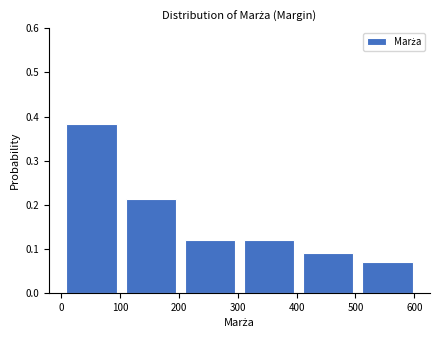

How tall is the bar that spans 300 to 400 on the x-axis? Neither the bar edges nor the heights are printed on the chart, so give them approximately, as read against the axes.

0.12